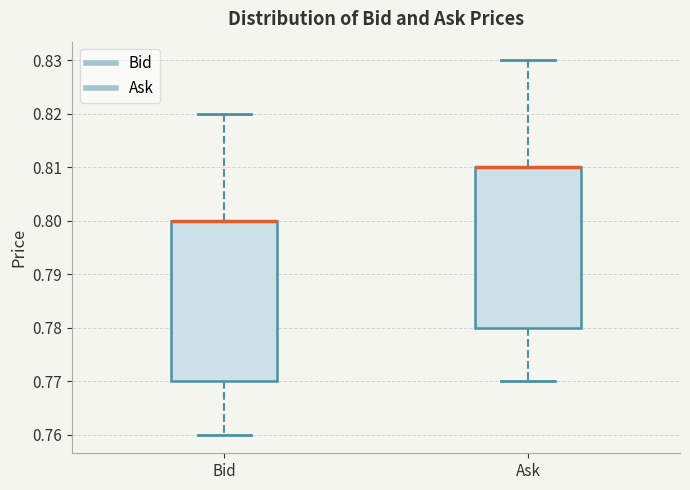

Reading left to right, transcribe this box plot: for each box, give where its median line is, the range the box spans, and where its two whiskers end, as read against the y-axis. The values are not printed on the chart, so give them approximately, as read against the axis.

Bid: median 0.80 (drawn on the box's upper edge), box 0.77 to 0.80, whiskers 0.76 to 0.82
Ask: median 0.81 (drawn on the box's upper edge), box 0.78 to 0.81, whiskers 0.77 to 0.83